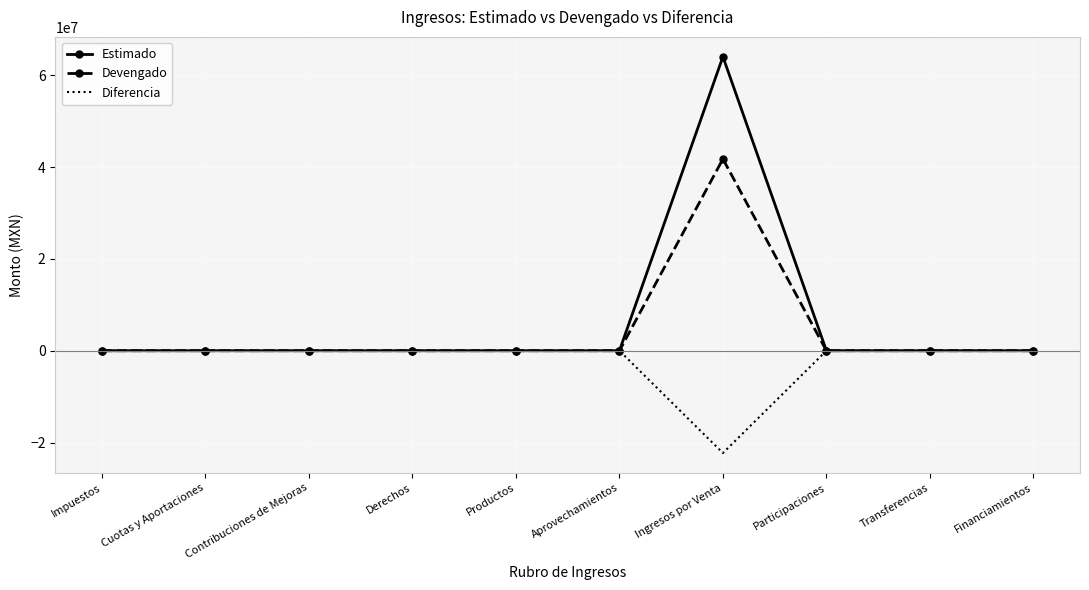

At how many categories does at least one series exceed 31967969?

1